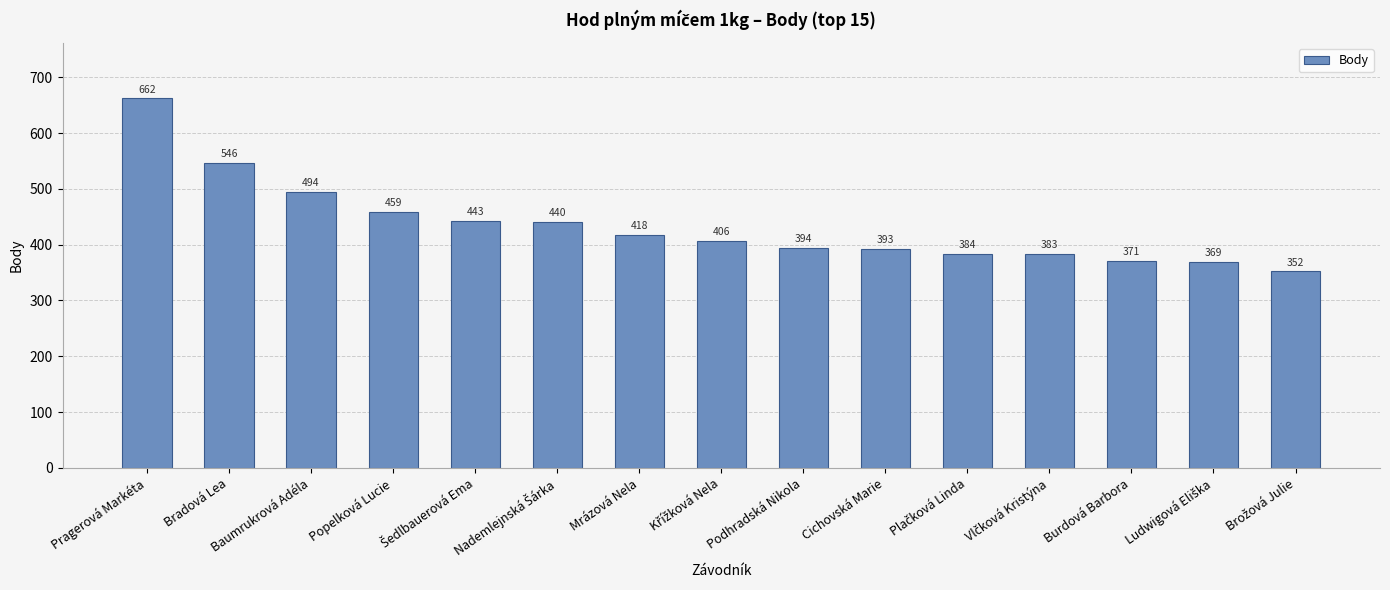

Where is the data nearest to the value 507?

Baumrukrová Adéla